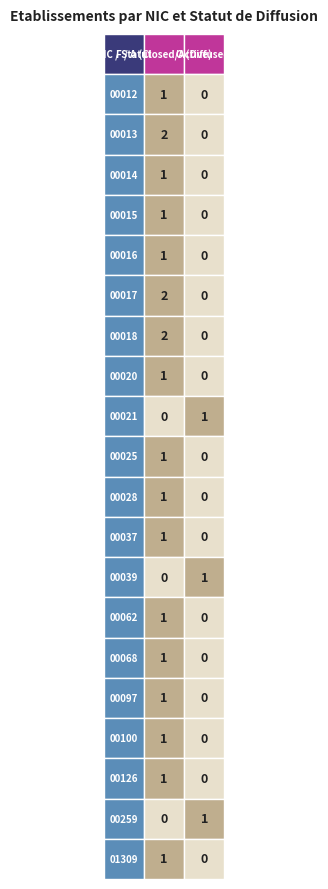

Which series changed the most between 0 and 1?

00013